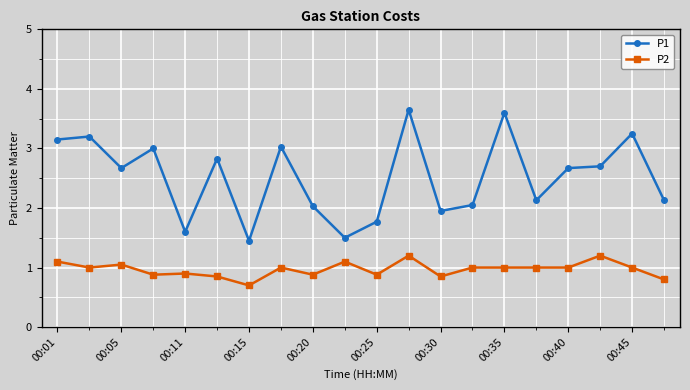

Which series has the largest range (max minus min)?

P1